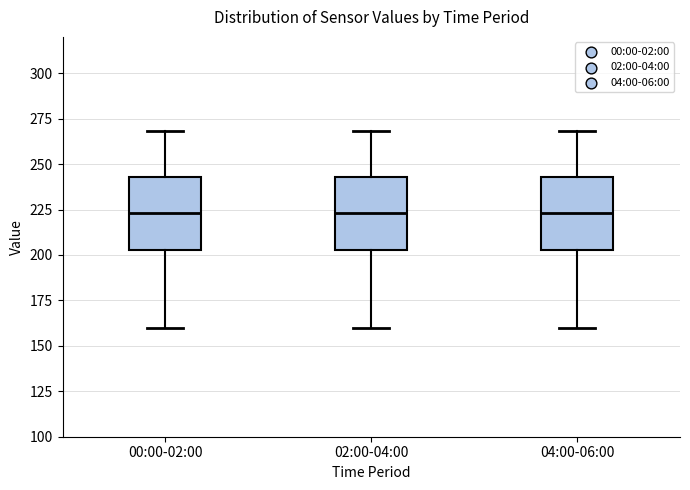

Reading left to right, transcribe this box plot: for each box, give where its median line is, the range the box spans, and where its two whiskers end, as read against the y-axis. The values are not printed on the chart, so give them approximately, as read against the axis.

00:00-02:00: median 225, box 205 to 245, whiskers 160 to 270
02:00-04:00: median 225, box 205 to 245, whiskers 160 to 270
04:00-06:00: median 225, box 205 to 245, whiskers 160 to 270